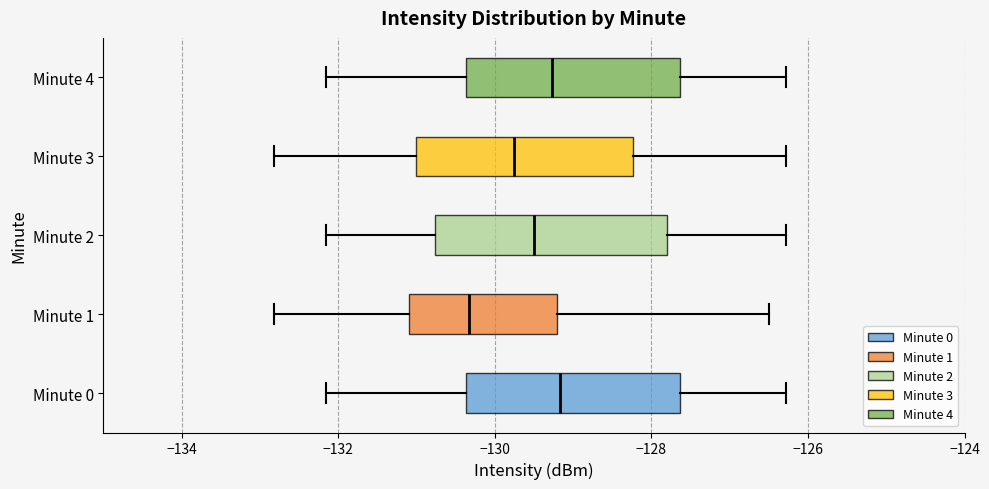

Which box's median line is the furthest to the left?

Minute 1